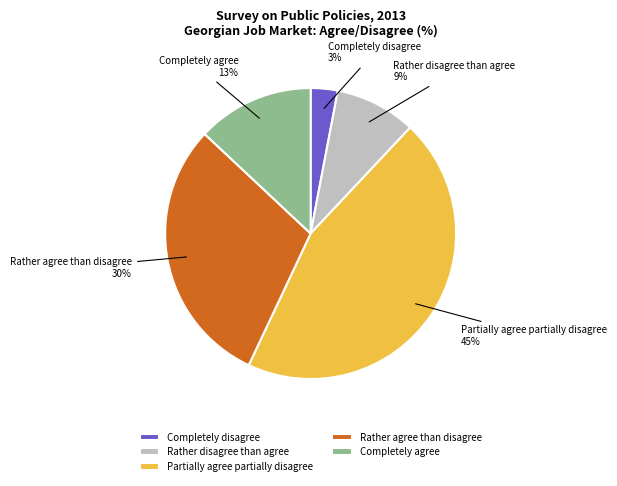

To the nearest percent, what is the difference between the Completely disagree and Completely agree slice percentages?

10%